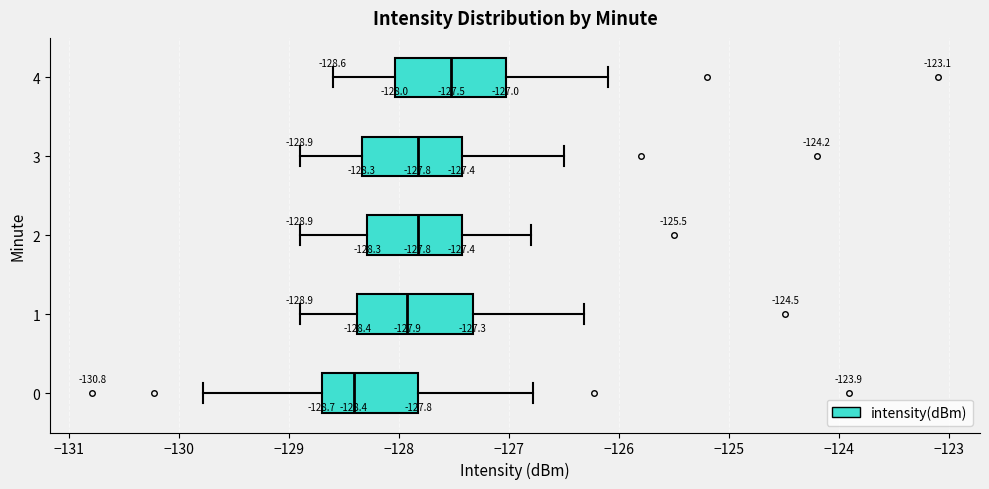

Which box has the furthest to the right median line?

4